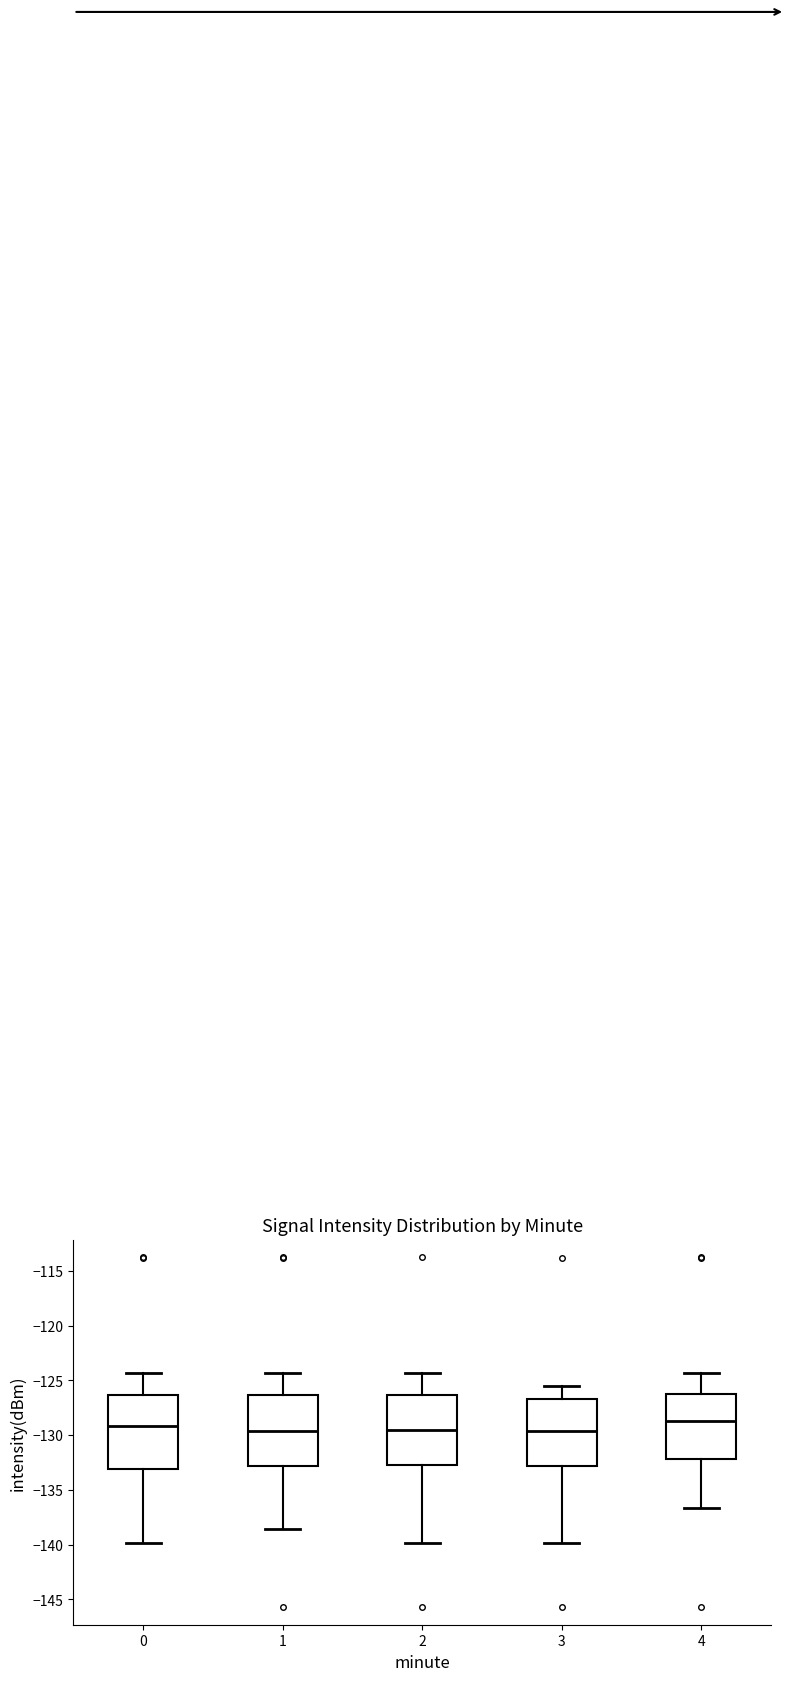

Where is the upper edge of the box at x = 1 on the y-axis? The values are not printed on the chart, so give them approximately, as read against the axis.

-126.5